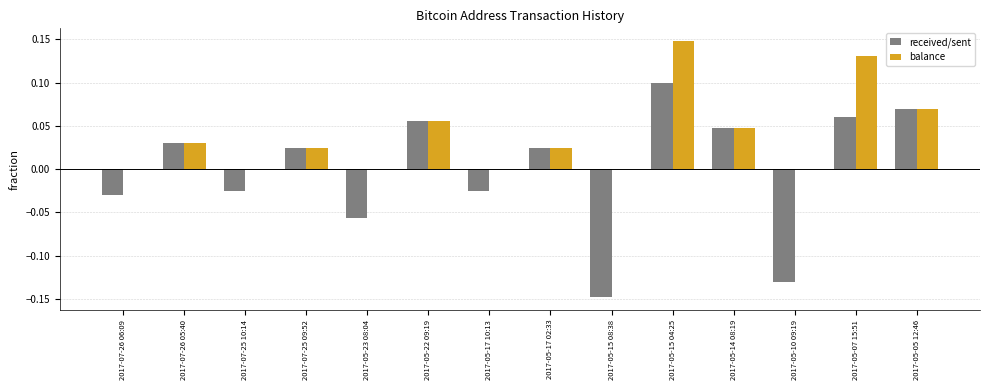

Is the value of received/sent at 2017-05-17 02:33 greater than the value of balance at 2017-05-17 10:13?

Yes